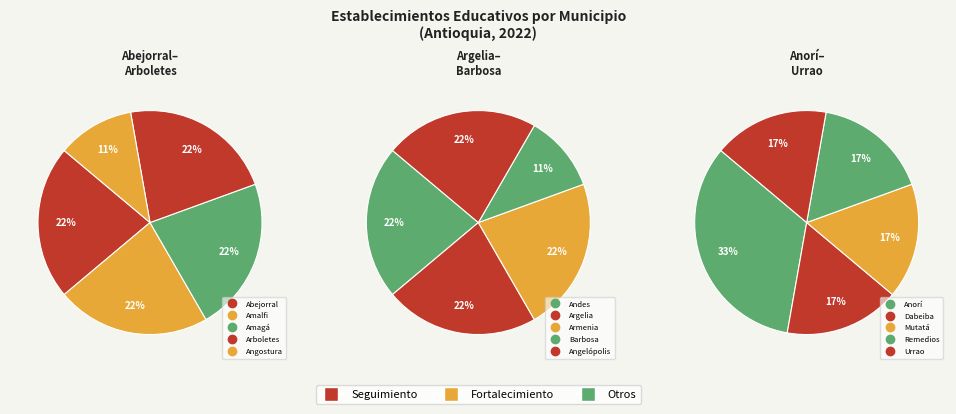

How many segments does this pie chart have?

15